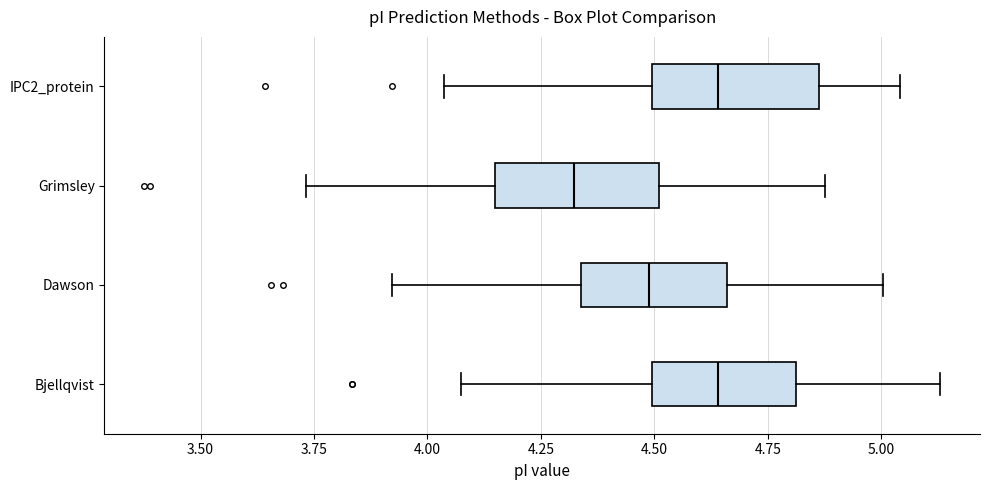

Which box has the furthest to the left median line?

Grimsley